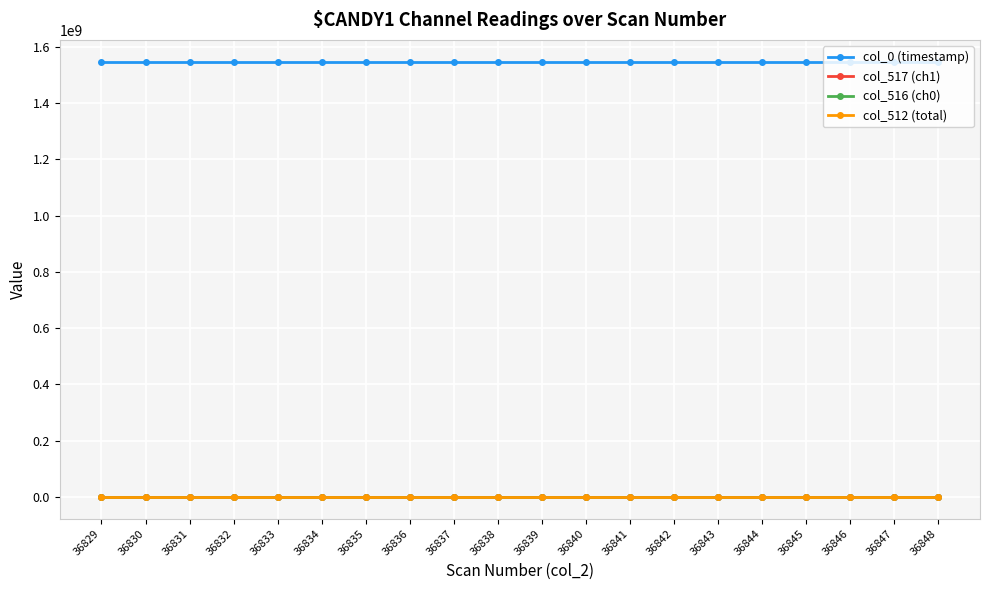

At how many categories does at least one series exceed 338012047?

20